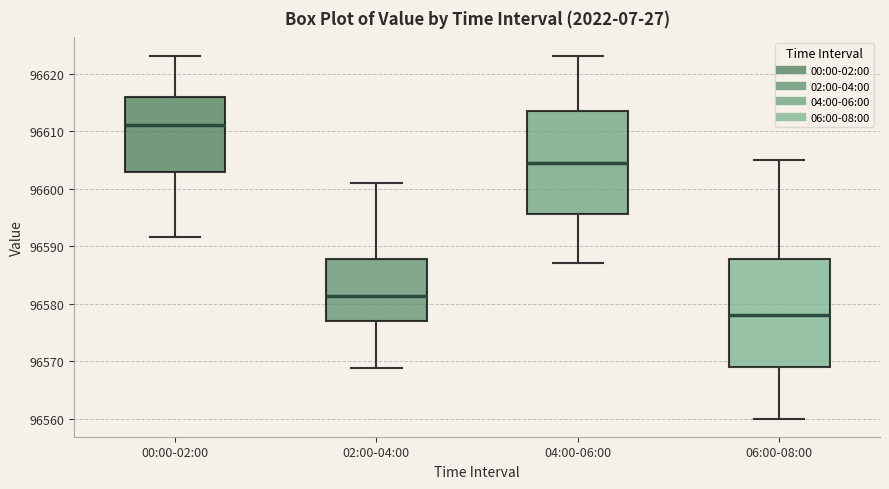

Reading left to right, transcribe this box plot: for each box, give where its median line is, the range the box spans, and where its two whiskers end, as read against the y-axis. The values are not printed on the chart, so give them approximately, as read against the axis.

00:00-02:00: median 96611, box 96603 to 96616, whiskers 96592 to 96623
02:00-04:00: median 96581, box 96577 to 96588, whiskers 96569 to 96601
04:00-06:00: median 96604, box 96596 to 96614, whiskers 96587 to 96623
06:00-08:00: median 96578, box 96569 to 96588, whiskers 96560 to 96605